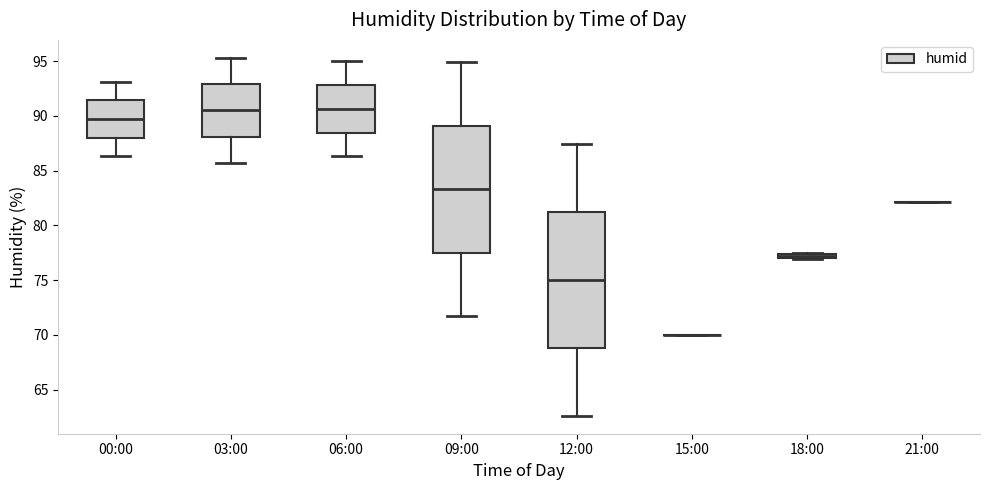

Where is the lower edge of the box for 18:00 on the y-axis? The values are not printed on the chart, so give them approximately, as read against the axis.

77.0